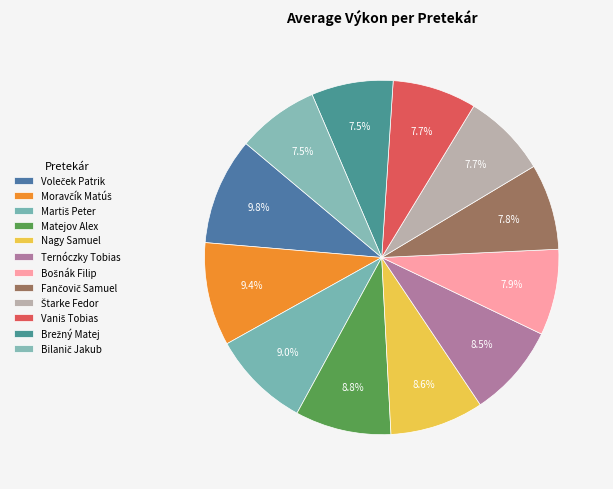

Which category has the smallest portion of the pie?

Bilanič Jakub